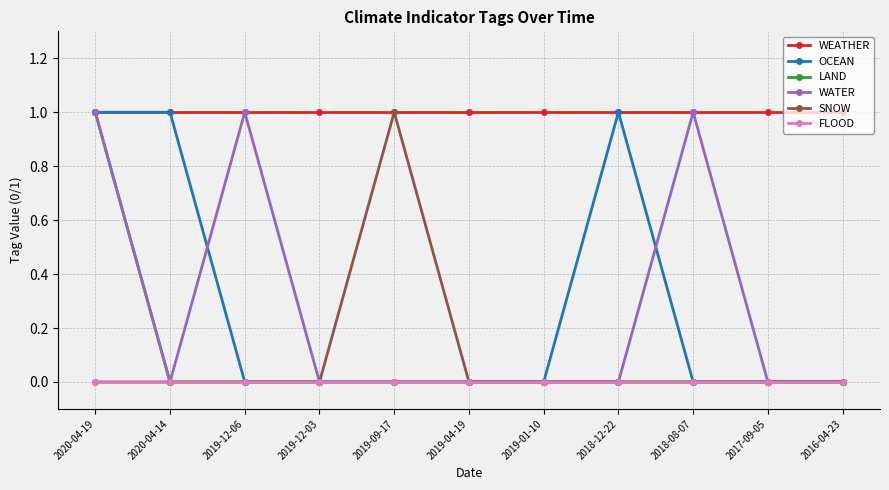

What is the difference between the WATER values at 2018-12-22 and 2018-08-07?

1